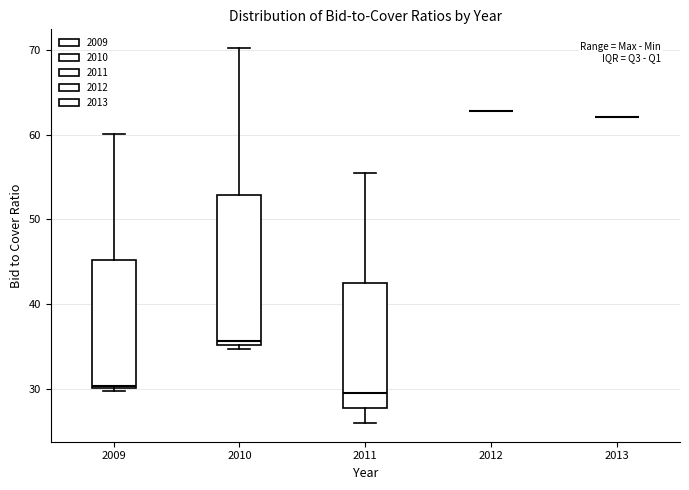

Reading left to right, transcribe this box plot: for each box, give where its median line is, the range the box spans, and where its two whiskers end, as read against the y-axis. The values are not printed on the chart, so give them approximately, as read against the axis.

2009: median 30 (just above the box's lower edge), box 30 to 45, whiskers 30 (just below the box's lower edge) to 60
2010: median 36, box 35 to 53, whiskers 35 (just below the box's lower edge) to 70
2011: median 30, box 28 to 43, whiskers 26 to 55
2012: box collapsed to a line at 63, whiskers 63 to 63
2013: box collapsed to a line at 62, whiskers 62 to 62